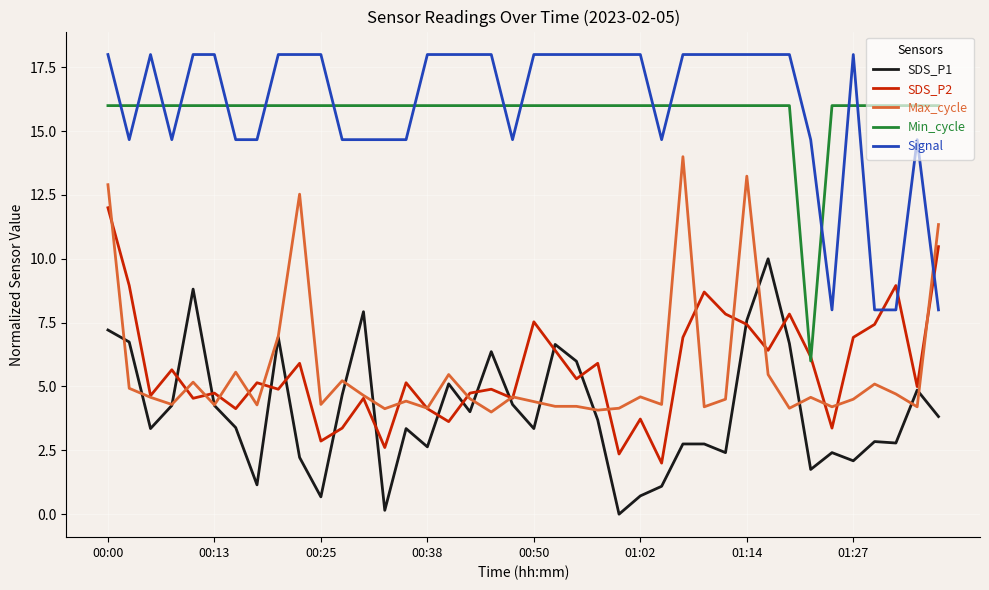

Rank the series by their maximum value, from lowest to highest.

SDS_P1, SDS_P2, Max_cycle, Min_cycle, Signal